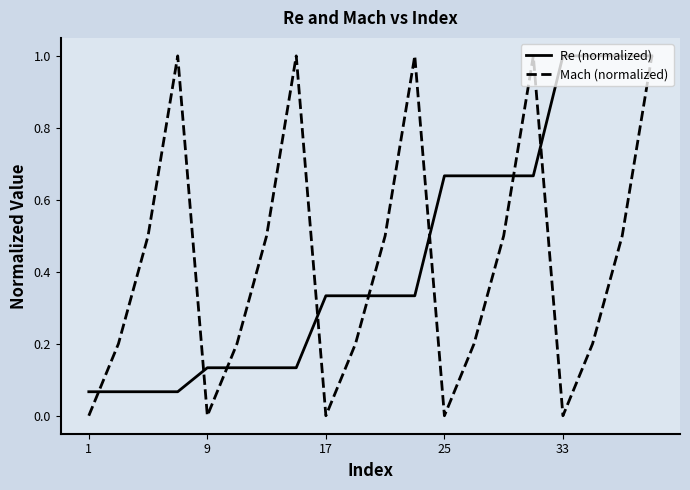

What is the maximum value shown in the chart?

1.0